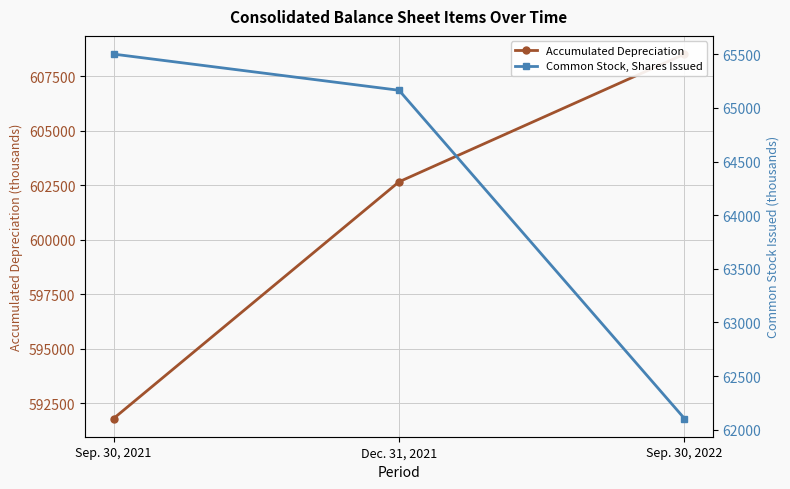

What is the difference between the maximum and second lowest values in the Common Stock, Shares Issued series?

337